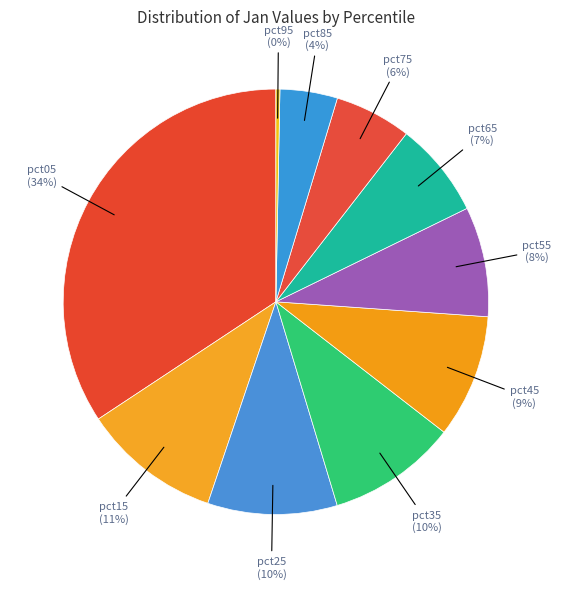

What is the ratio of the value at pct85 to the value at pct65?

0.6